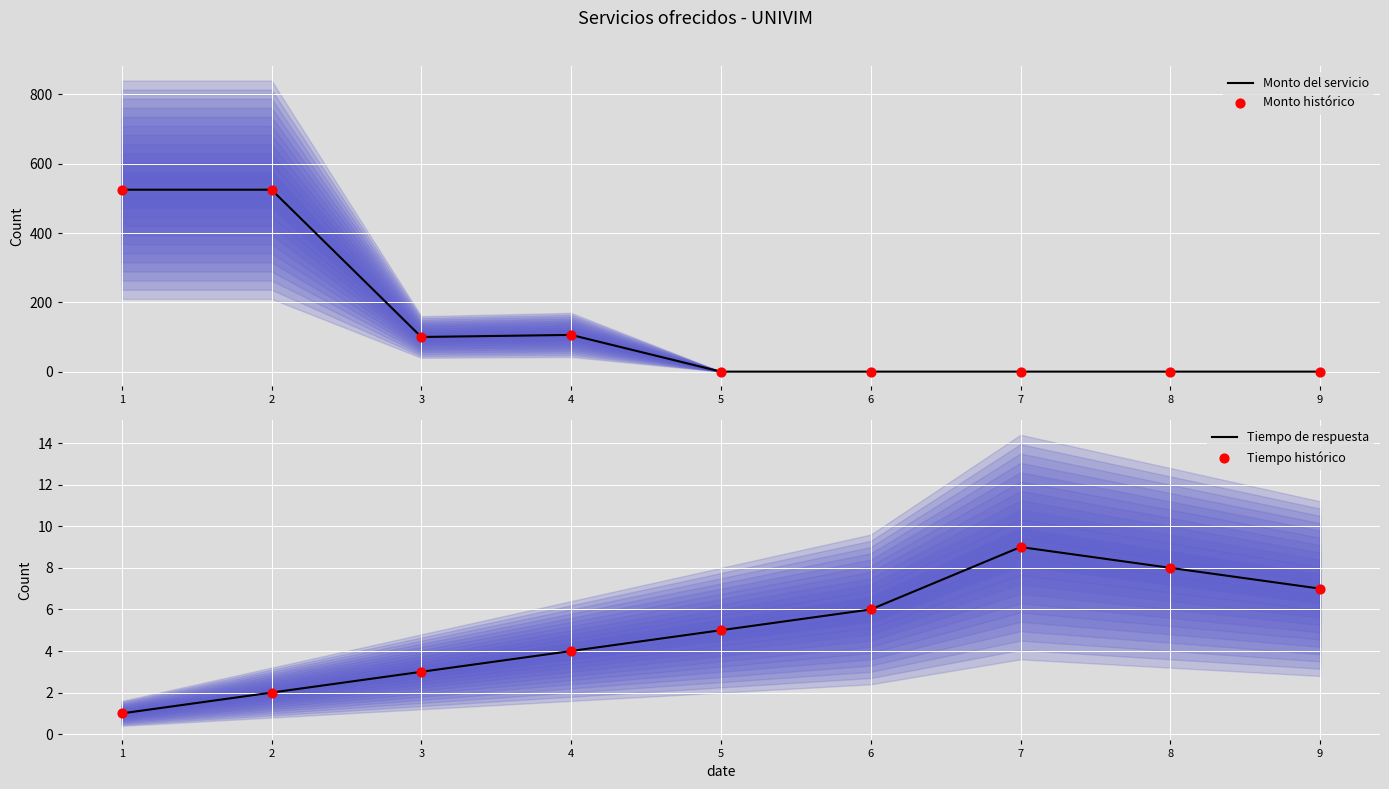

Which series has the largest total across all categories?

Monto del servicio